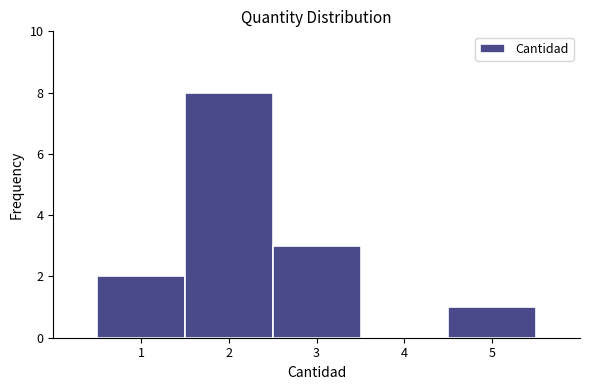

Reading left to right, list every bar in this chart as the range it spans on the x-axis followed by its height. The values are not printed on the chart, so give them approximately, as read against the axis.

0.5 to 1.5: 2
1.5 to 2.5: 8
2.5 to 3.5: 3
3.5 to 4.5: 0
4.5 to 5.5: 1